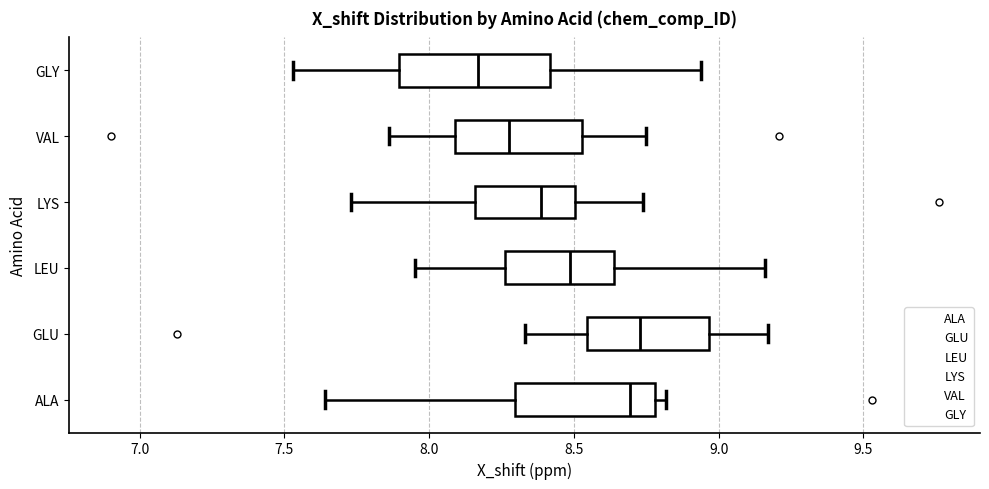

Where does the median line of the box for ALA sit on the x-axis? The values are not printed on the chart, so give them approximately, as read against the axis.

8.70